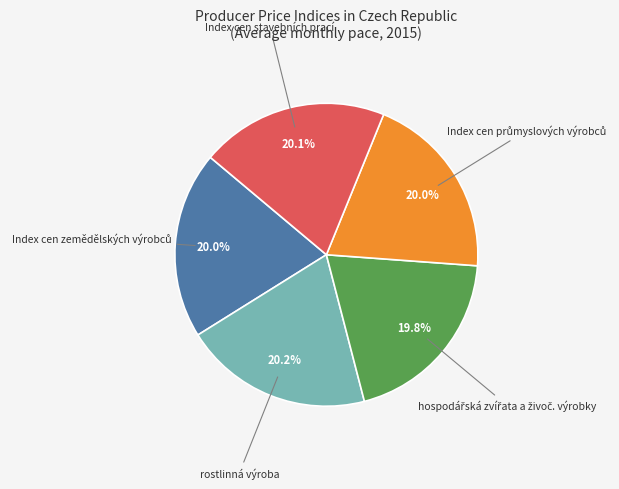

Is there any slice that represents more than half of the pie?

No